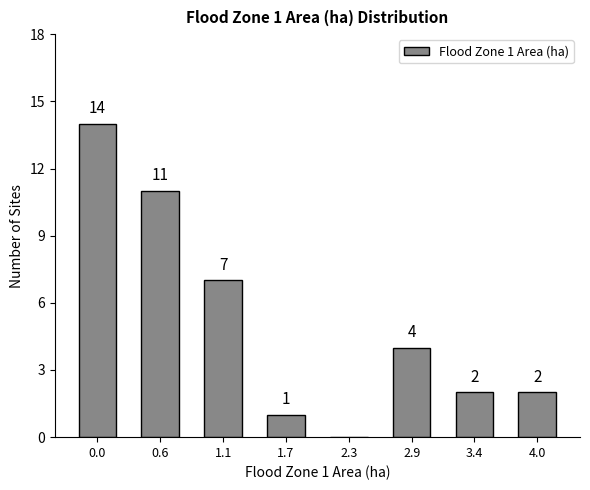

Reading left to right, extract all data points from this chart.

0.0=14	0.6=11	1.1=7	1.7=1	2.3=0	2.9=4	3.4=2	4.0=2